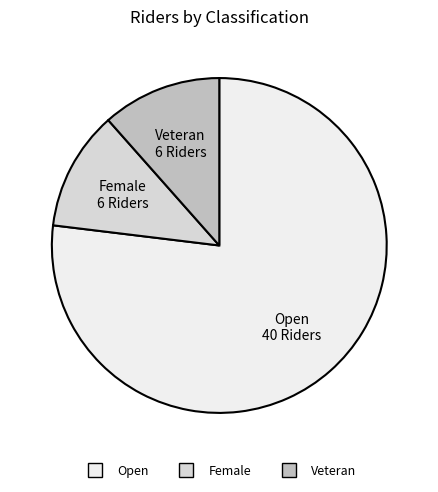

Is it true that Female is 12% of the pie?

True